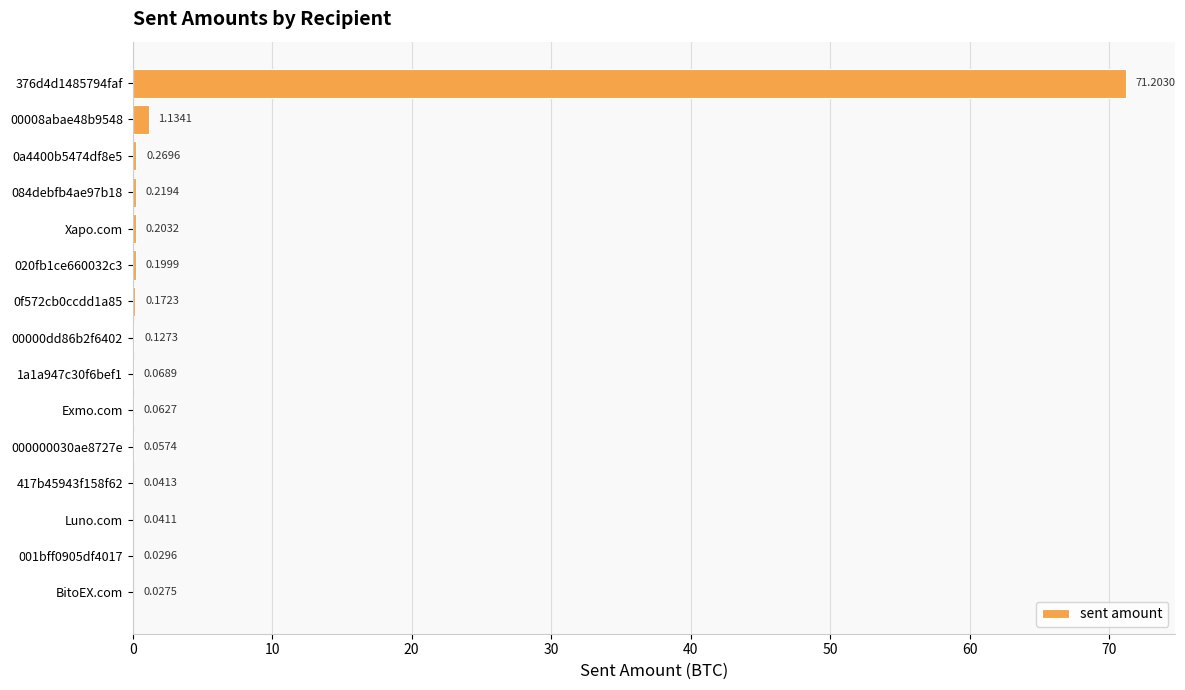

Which has a higher value, 417b45943f158f62 or 020fb1ce660032c3?

020fb1ce660032c3